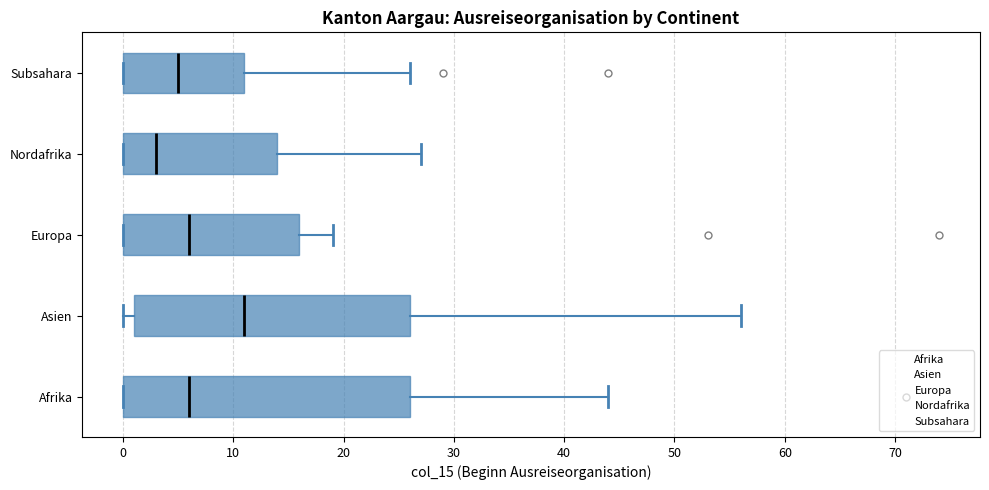

Where does the median line of the box for Asien sit on the x-axis? The values are not printed on the chart, so give them approximately, as read against the axis.

11